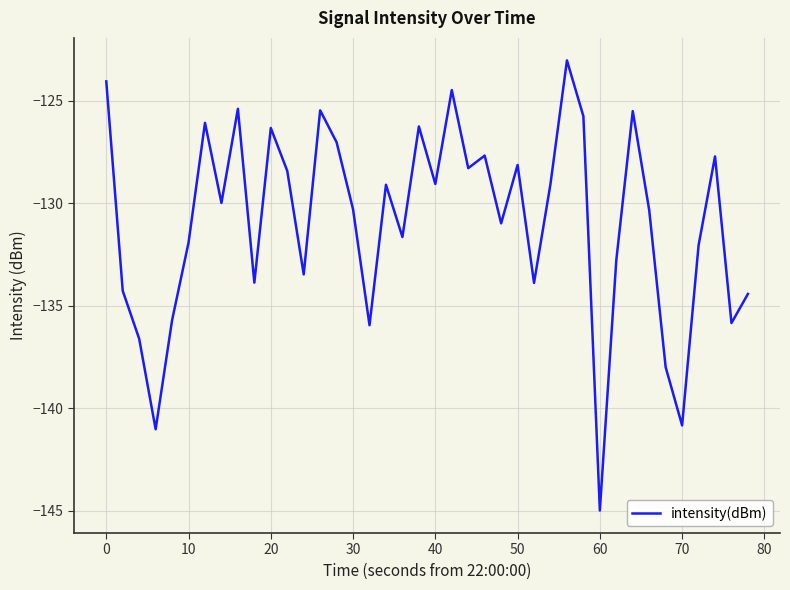

What is the greatest value displayed?

-123.0